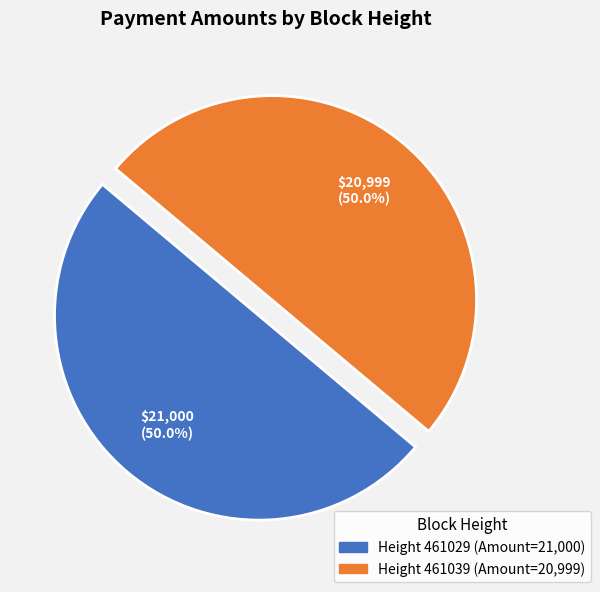

How many slices are in this pie chart?

2